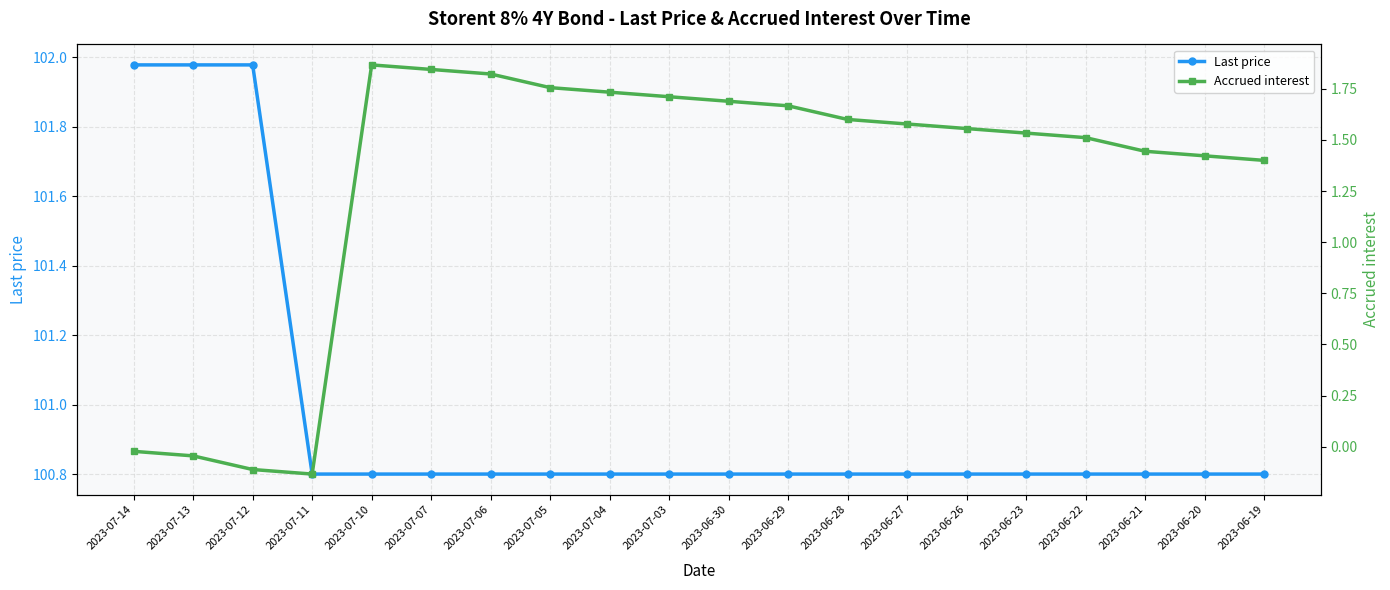

What is the highest value of the Last price series?

102.0